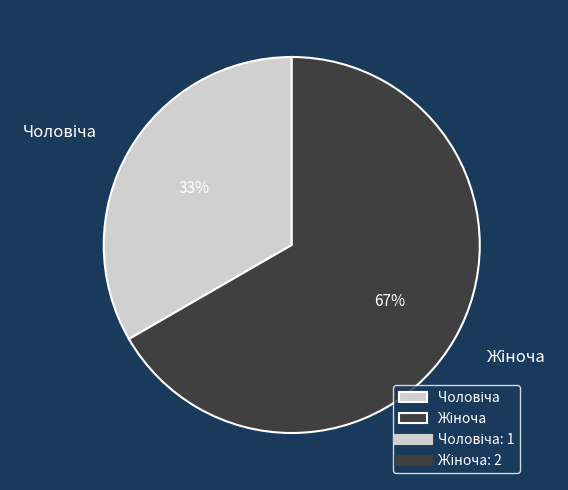

Does any single category account for the majority?

Yes